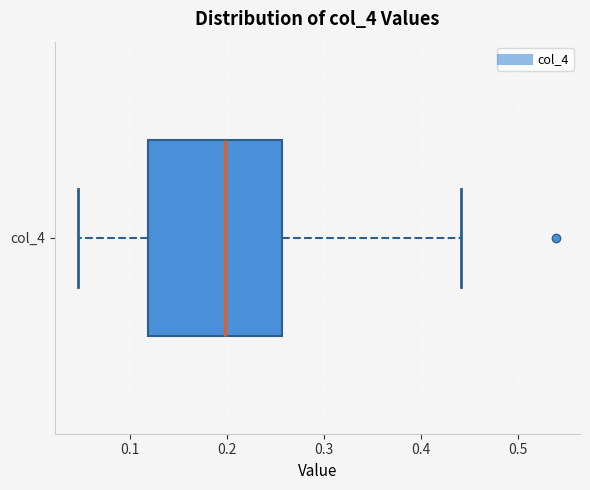

Where does the right whisker of the box for col_4 end on the x-axis? The values are not printed on the chart, so give them approximately, as read against the axis.

0.44